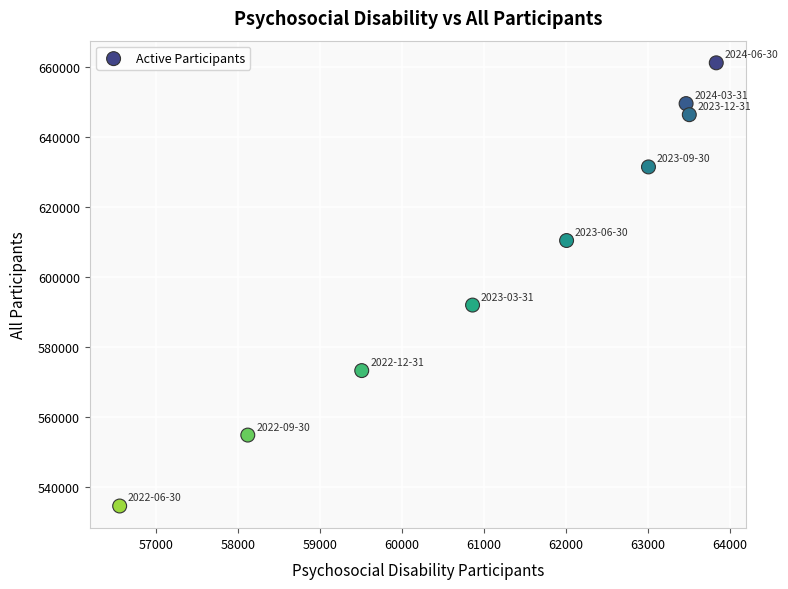

What Y value in the scatter plot is closest to 597961?

592059